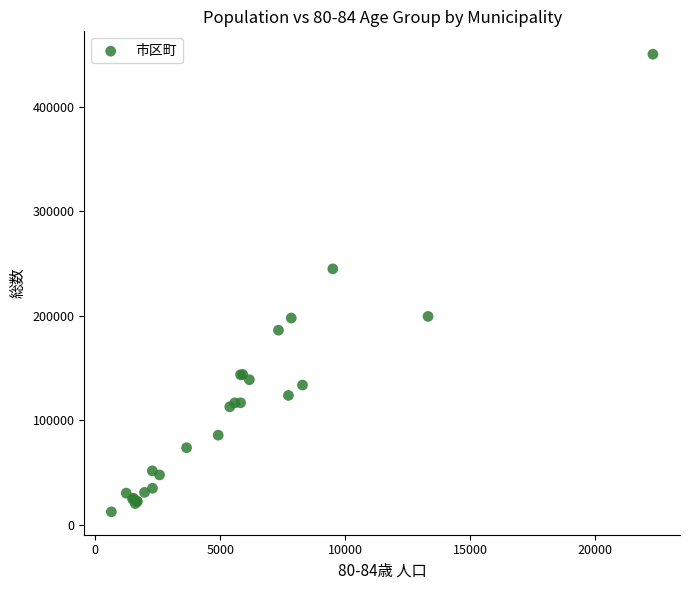

What Y value in the scatter plot is closest to 231337?

244915.0